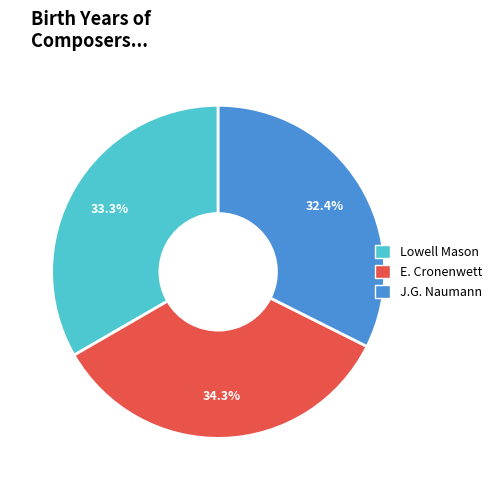

Is there a majority slice in this chart?

No